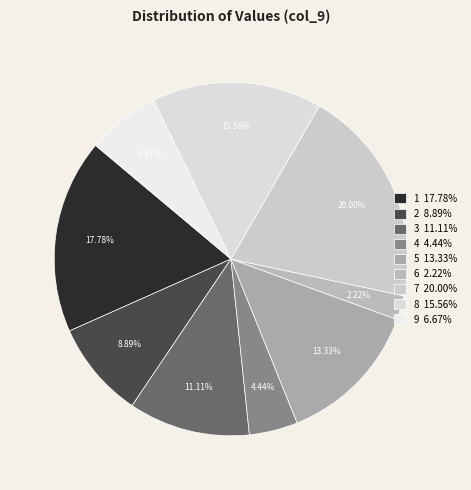

Combined, what portion of the pie is 5 and 2?

22.2%